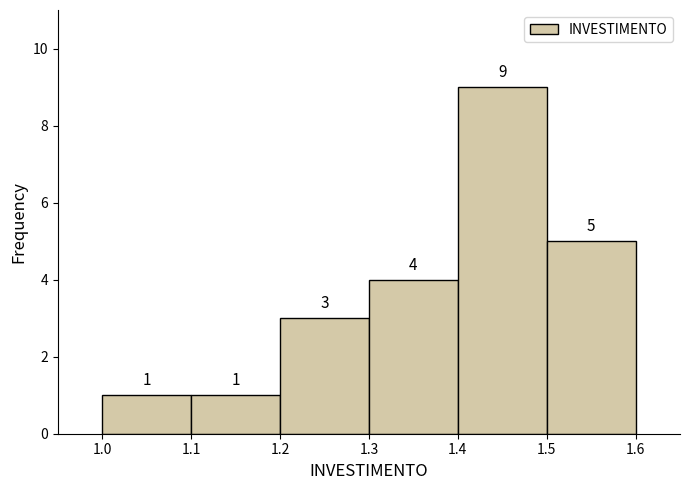

Over which range of the x-axis is the bar tallest?

1.4 to 1.5